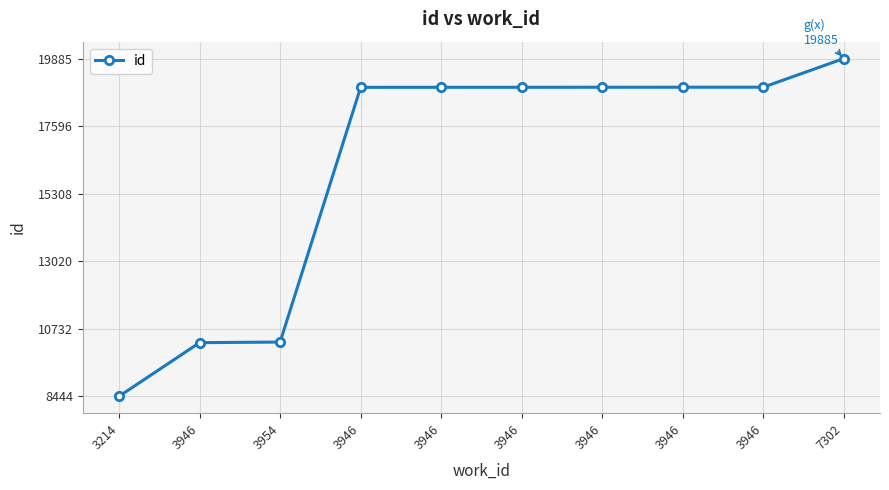

Reading left to right, list all the values displayed in this chart.

8444	10261	10281	18910	18911	18912	18913	18914	18915	19885